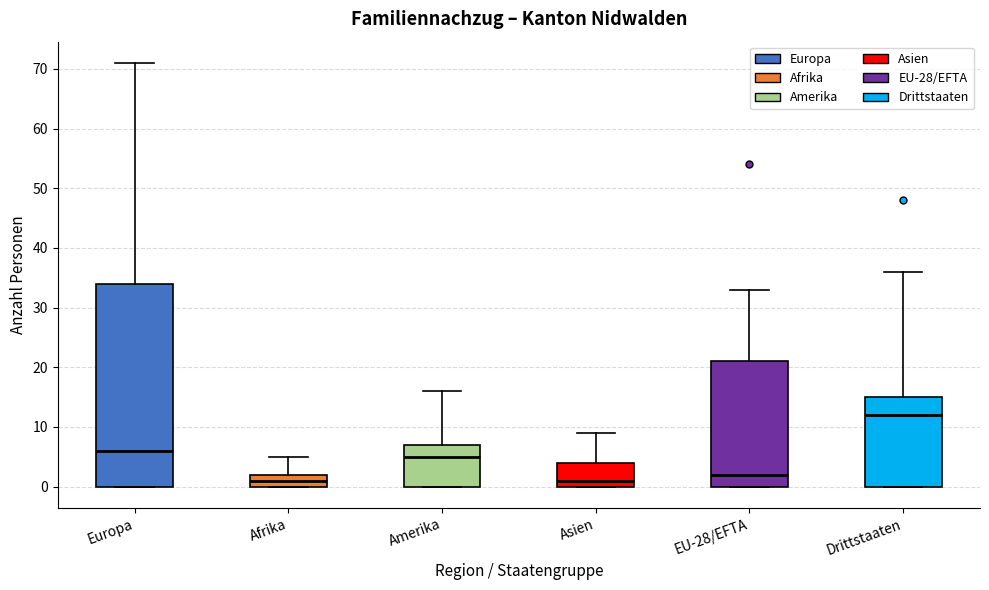

Reading left to right, transcribe this box plot: for each box, give where its median line is, the range the box spans, and where its two whiskers end, as read against the y-axis. The values are not printed on the chart, so give them approximately, as read against the axis.

Europa: median 6, box 0 to 34, whiskers 0 to 71
Afrika: median 1, box 0 to 2, whiskers 0 to 5
Amerika: median 5, box 0 to 7, whiskers 0 to 16
Asien: median 1, box 0 to 4, whiskers 0 to 9
EU-28/EFTA: median 2, box 0 to 21, whiskers 0 to 33
Drittstaaten: median 12, box 0 to 15, whiskers 0 to 36